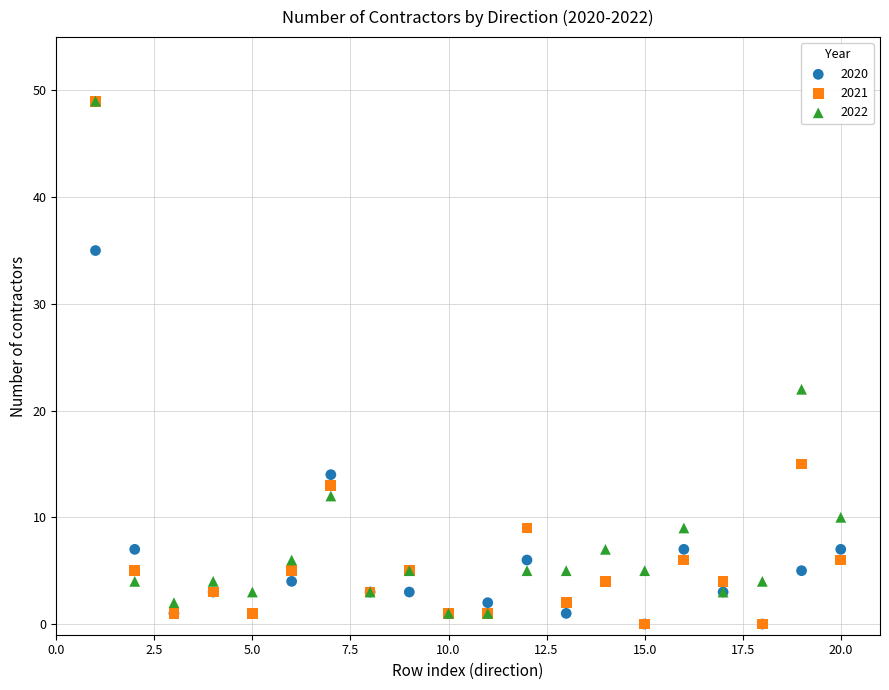

What are all the series names shown in the legend?

2020, 2021, 2022